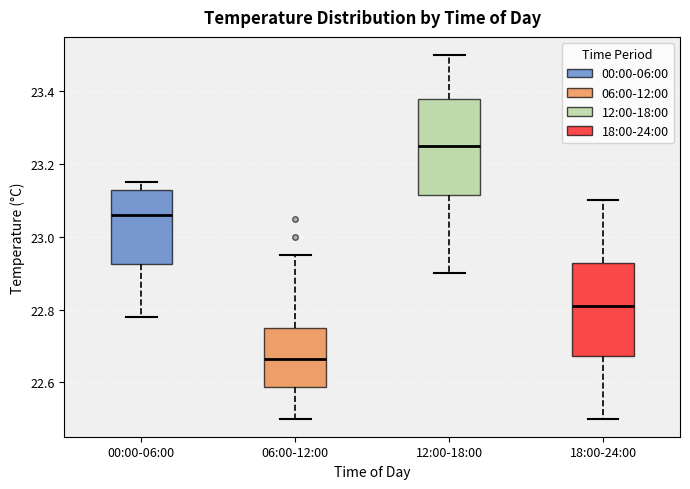

Where does the median line of the box for 18:00-24:00 sit on the y-axis? The values are not printed on the chart, so give them approximately, as read against the axis.

22.82